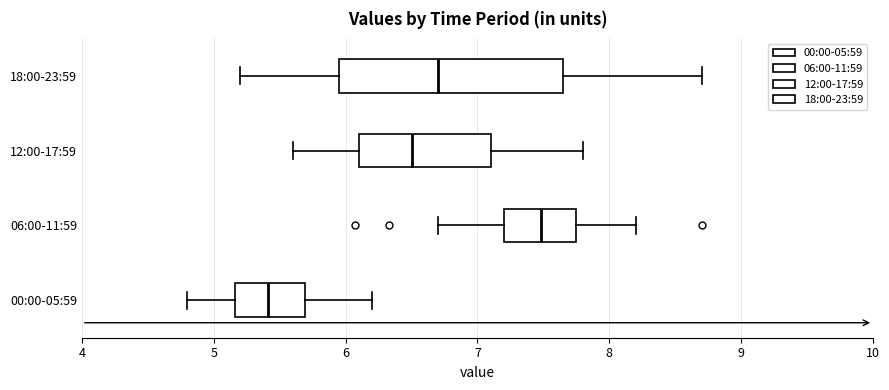

Where does the left whisker of the box for 06:00-11:59 end on the x-axis? The values are not printed on the chart, so give them approximately, as read against the axis.

6.7